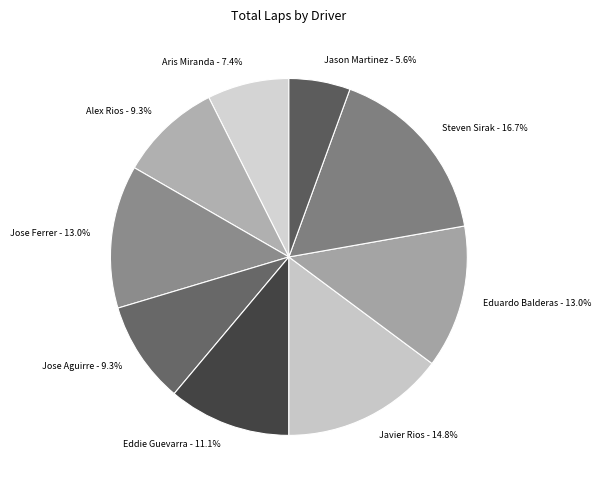

To the nearest percent, what portion does Alex Rios represent?

9%